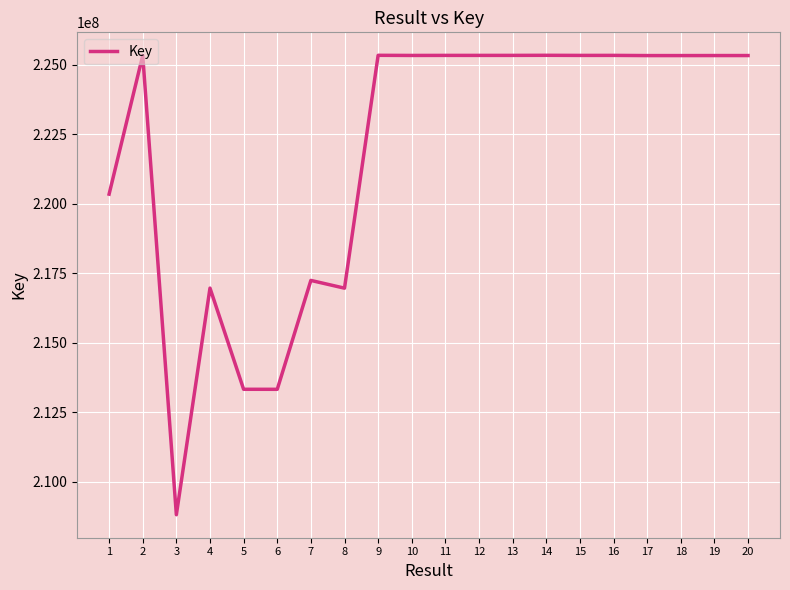

What is the approximate value at 1, to the nearest 50?

220351400